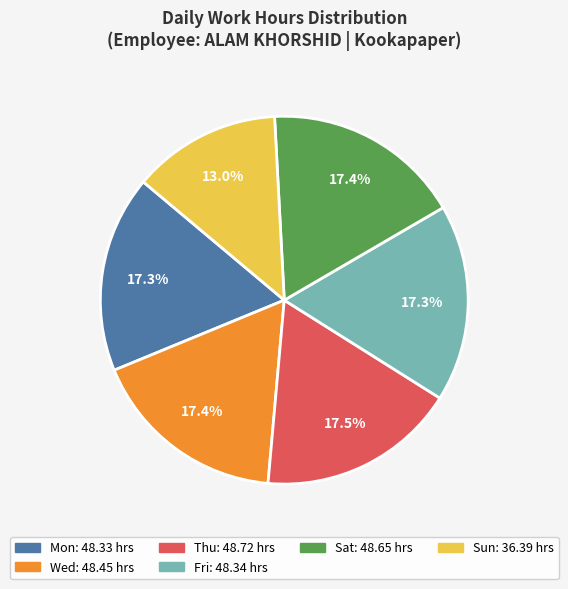

How many slices are in this pie chart?

6